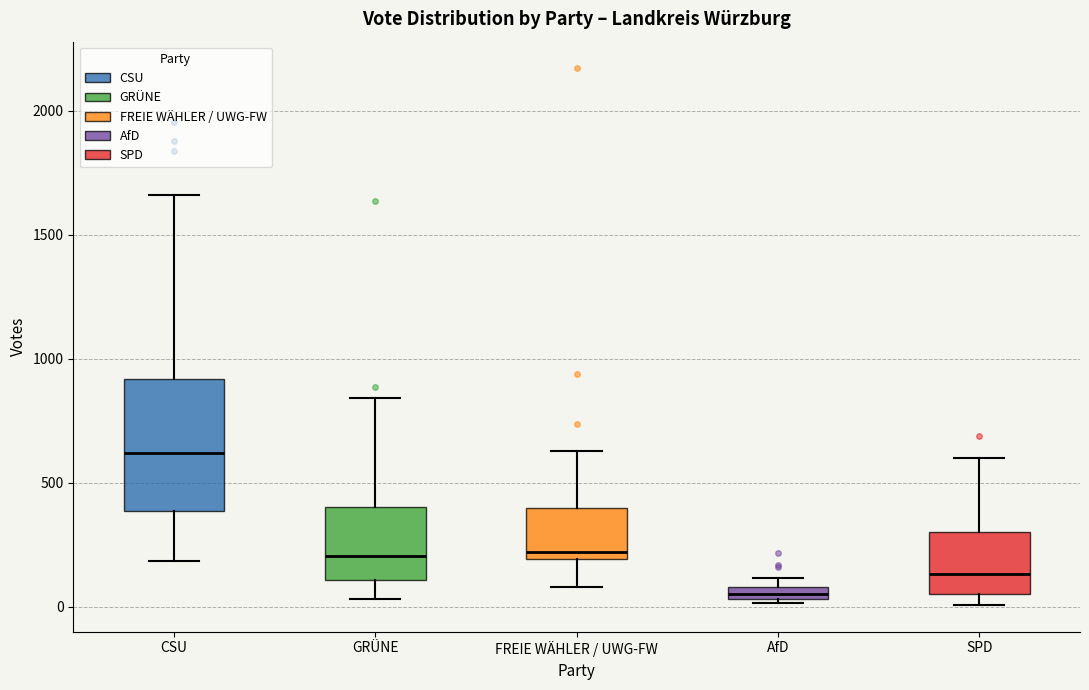

Which box's median line is the lowest?

AfD